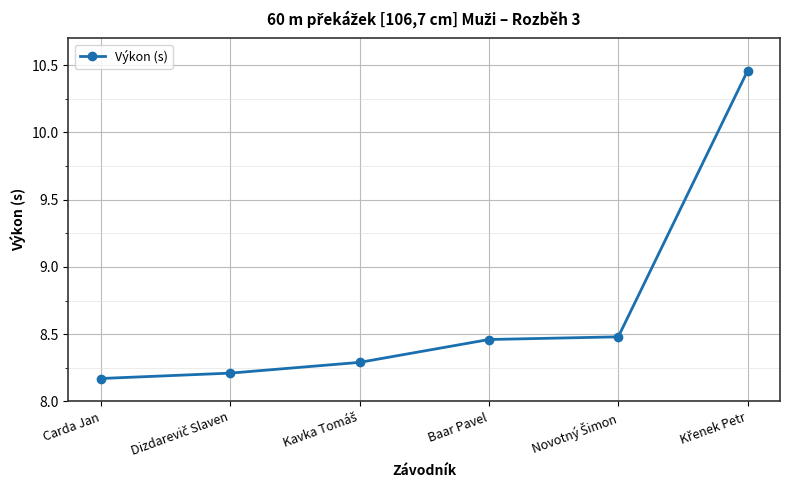

True or false: there are more than 1 points higher than both neighbors.

False